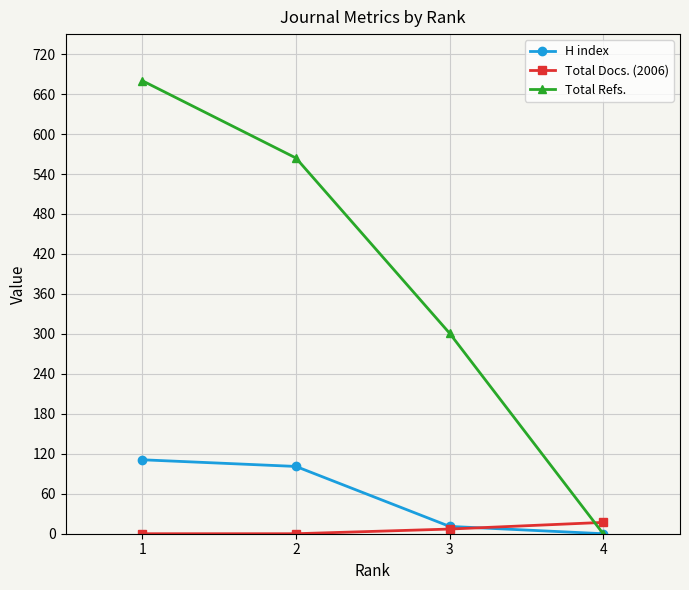

True or false: Total Docs. (2006) has a value of 17 at 4.

True